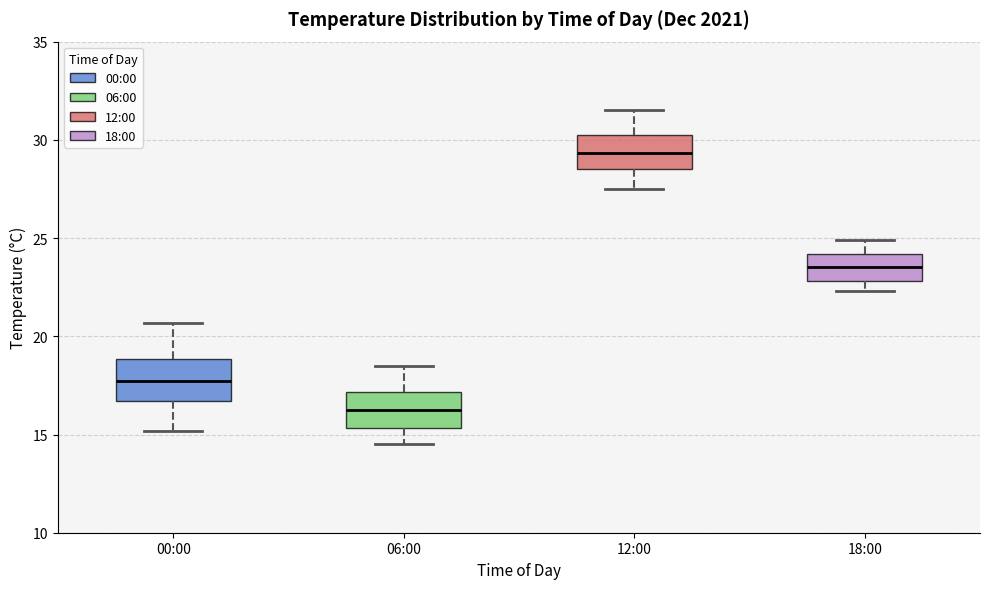

Which box has the lowest median line?

06:00